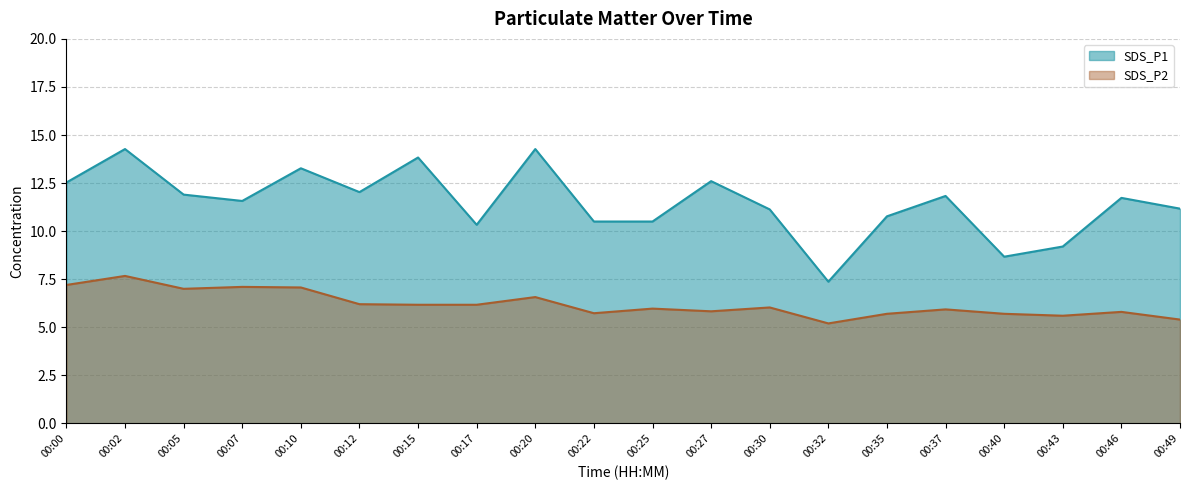

The SDS_P1 series shows 17.4 at 00:25. True or false?

False